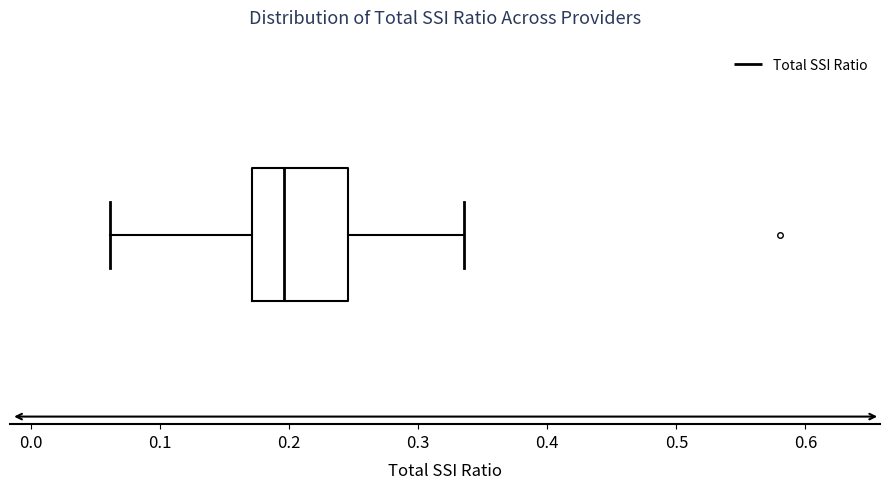

Read this box plot against the x-axis: the position of the median line, the range covered by the box, and the ends of both whiskers. The values are not printed on the chart, so give them approximately, as read against the axis.

median 0.20, box 0.17 to 0.25, whiskers 0.06 to 0.34